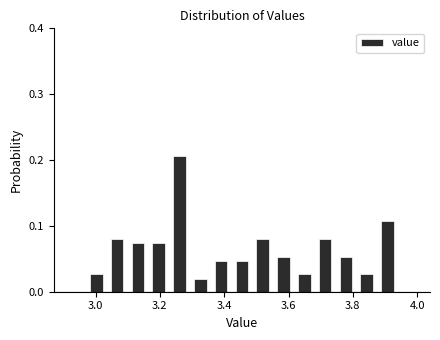

Around what value on the x-axis is the tallest bar? Give the approximate position of its centre, as read against the axis.

3.26